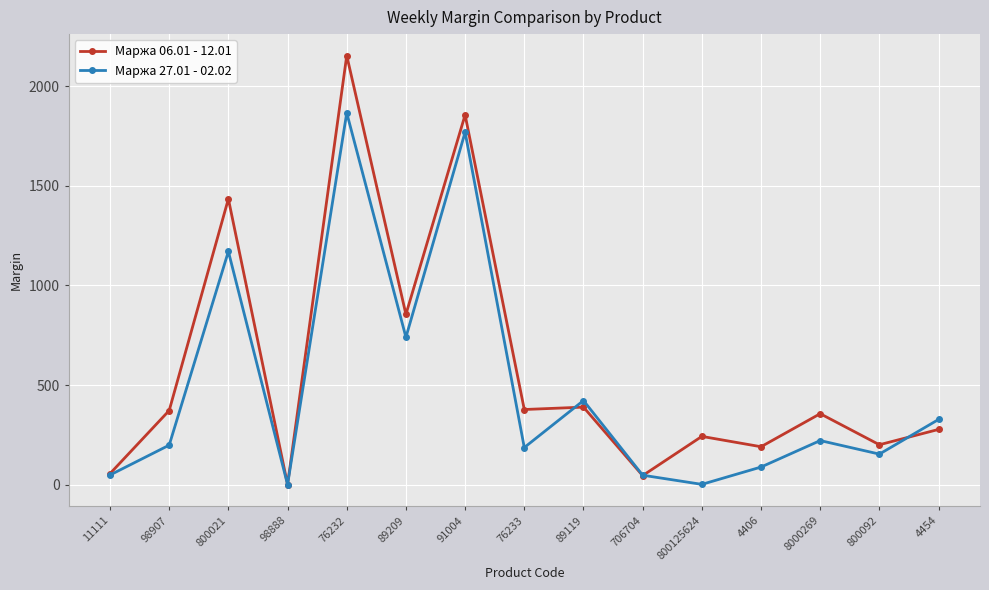

What is the sum of all Маржа 27.01 - 02.02 values?

7239